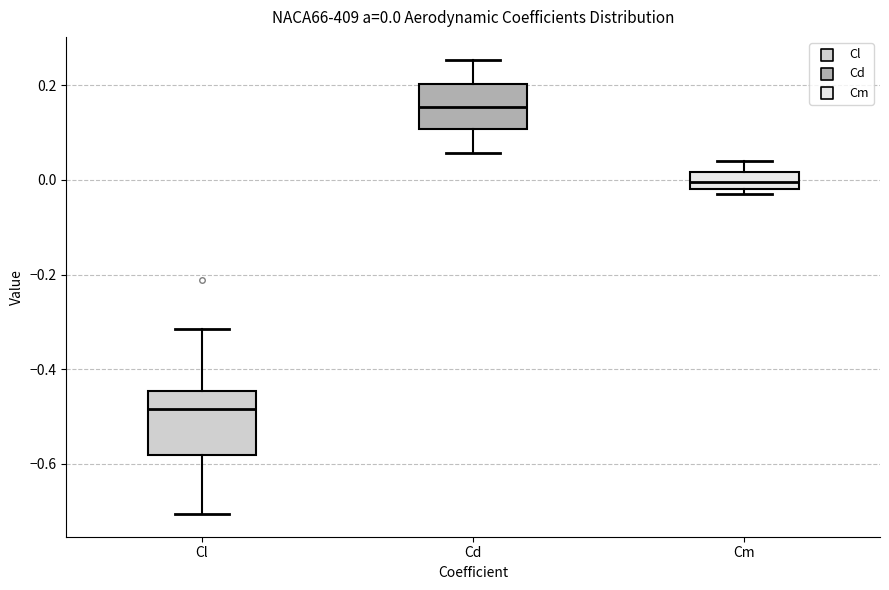

Comparing the boxes themselves (not the whiskers), which one is the tallest?

Cl